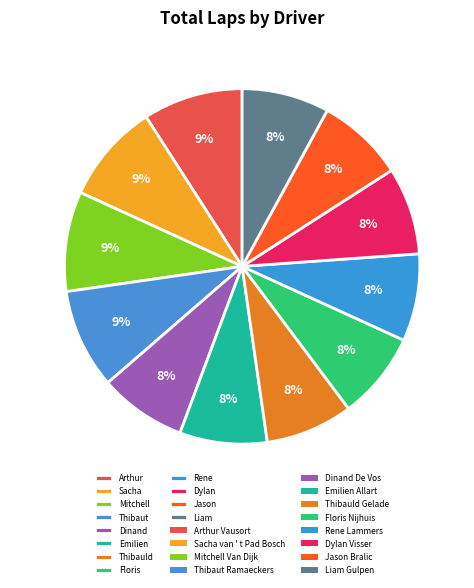

Do Sacha and Thibauld together represent more than half of the pie?

No